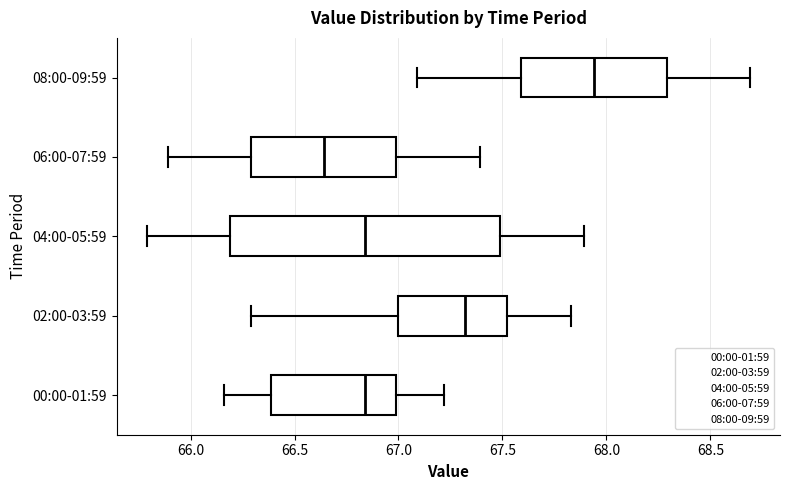

Reading bottom to top, read every box against the x-axis: the position of its median line, the range the box covers, and the ends of its whiskers. The values are not printed on the chart, so give them approximately, as read against the axis.

00:00-01:59: median 66.85, box 66.40 to 67.00, whiskers 66.15 to 67.20
02:00-03:59: median 67.30, box 67.00 to 67.50, whiskers 66.30 to 67.85
04:00-05:59: median 66.85, box 66.20 to 67.50, whiskers 65.80 to 67.90
06:00-07:59: median 66.65, box 66.30 to 67.00, whiskers 65.90 to 67.40
08:00-09:59: median 67.95, box 67.60 to 68.30, whiskers 67.10 to 68.70